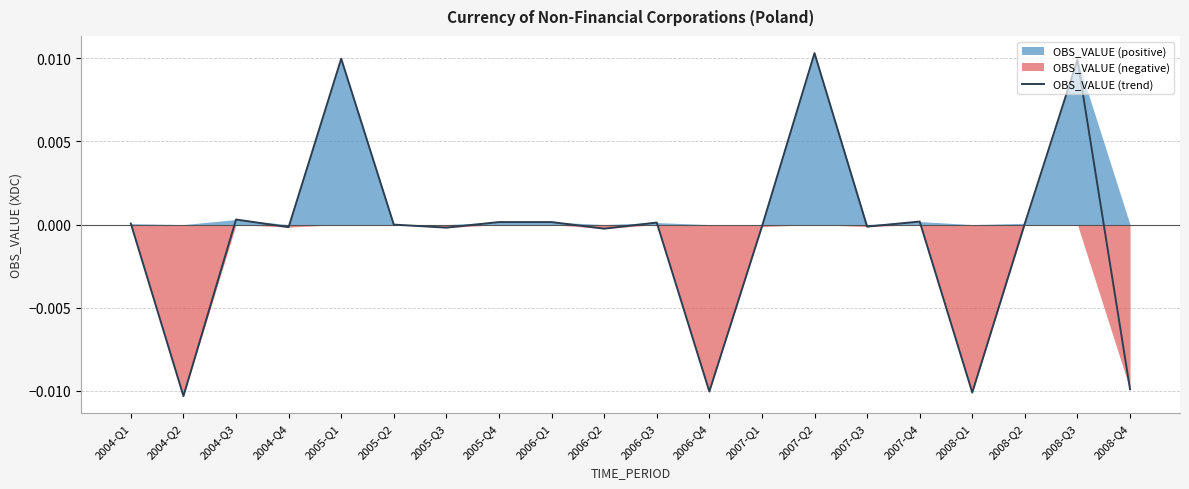

True or false: the data shows 0.0 at 2008-Q2.

True